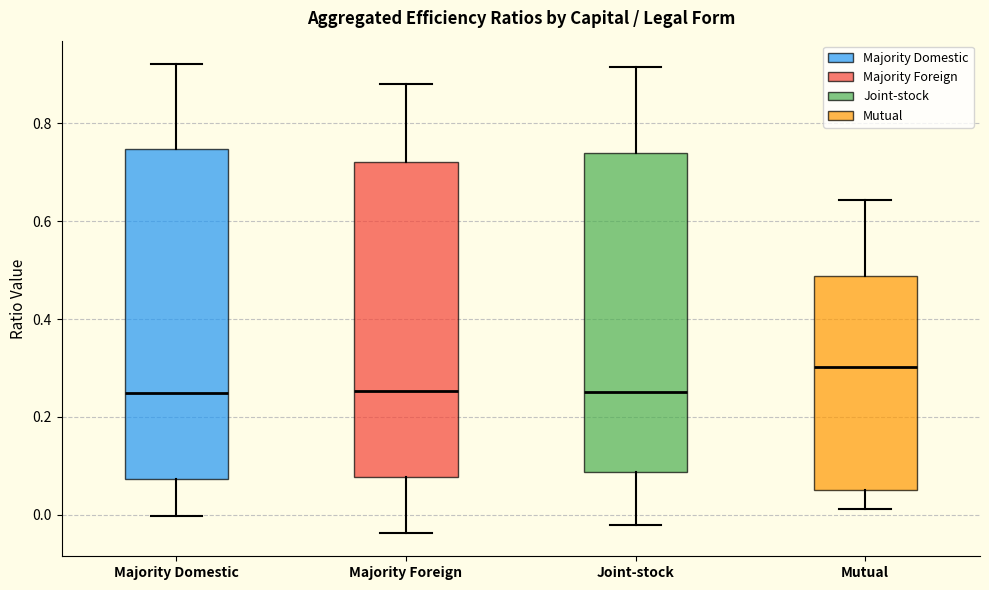

Which box's median line is the highest?

Mutual